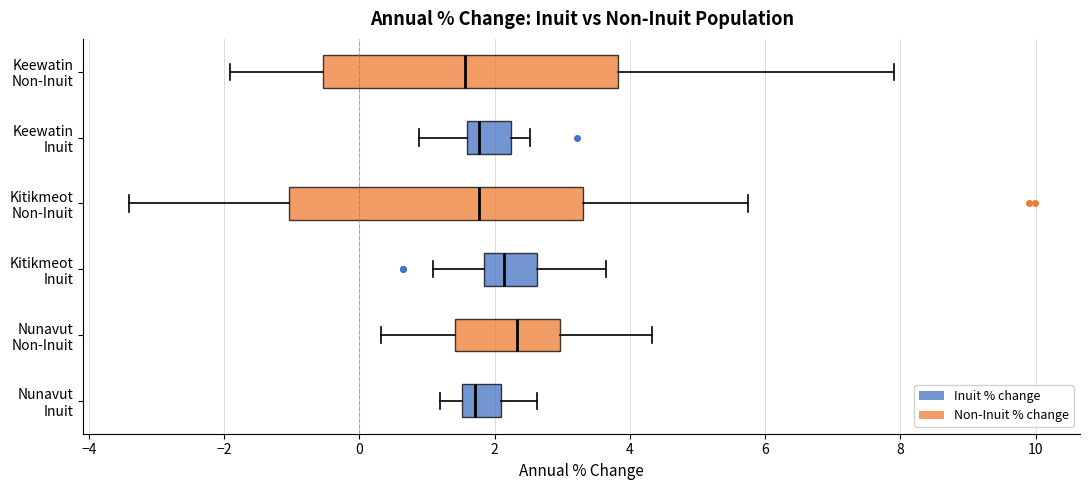

Reading bottom to top, read every box against the x-axis: the position of its median line, the range the box covers, and the ends of its whiskers. The values are not printed on the chart, so give them approximately, as read against the axis.

Nunavut Inuit: median 1.8, box 1.6 to 2.0, whiskers 1.2 to 2.6
Nunavut Non-Inuit: median 2.4, box 1.4 to 3.0, whiskers 0.4 to 4.4
Kitikmeot Inuit: median 2.2, box 1.8 to 2.6, whiskers 1.0 to 3.6
Kitikmeot Non-Inuit: median 1.8, box -1.0 to 3.4, whiskers -3.4 to 5.8
Keewatin Inuit: median 1.8, box 1.6 to 2.2, whiskers 0.8 to 2.6
Keewatin Non-Inuit: median 1.6, box -0.6 to 3.8, whiskers -2.0 to 8.0